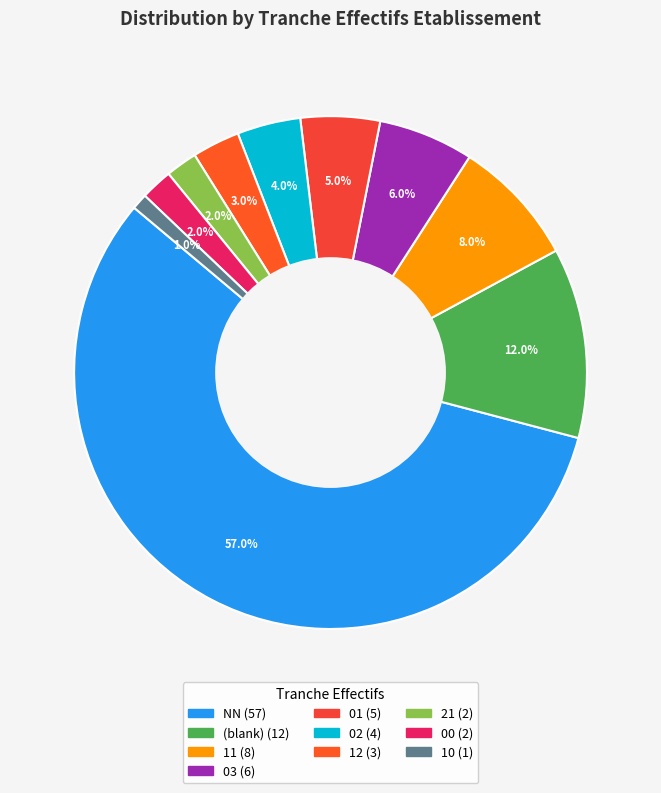

Count the number of slices in the pie.

10